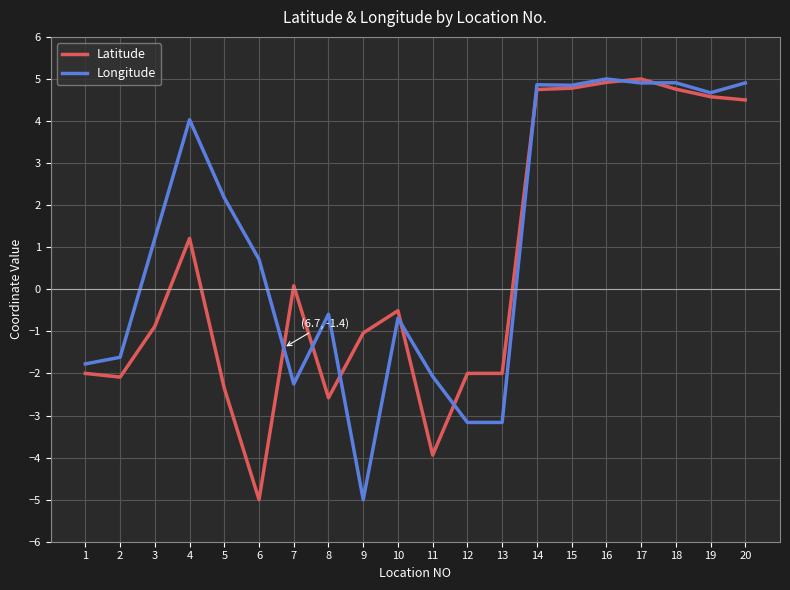

Rank the series by their average value, from lowest to highest.

Latitude, Longitude